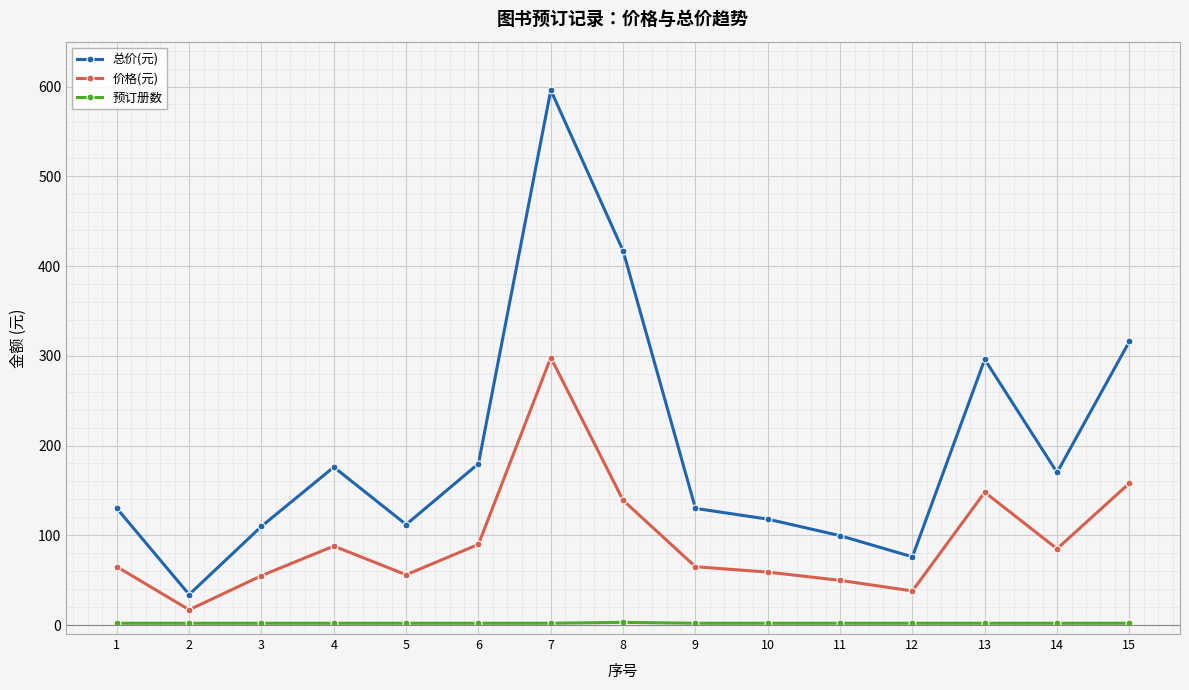

Is the value of 价格(元) at 3 greater than the value of 总价(元) at 12?

No